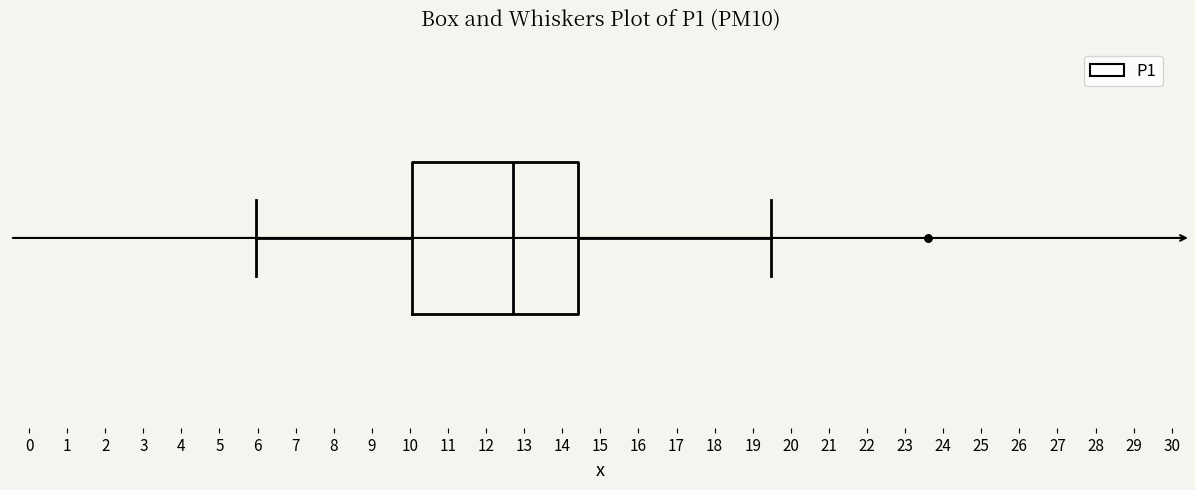

Where does the median line of the box sit on the x-axis? The values are not printed on the chart, so give them approximately, as read against the axis.

12.7